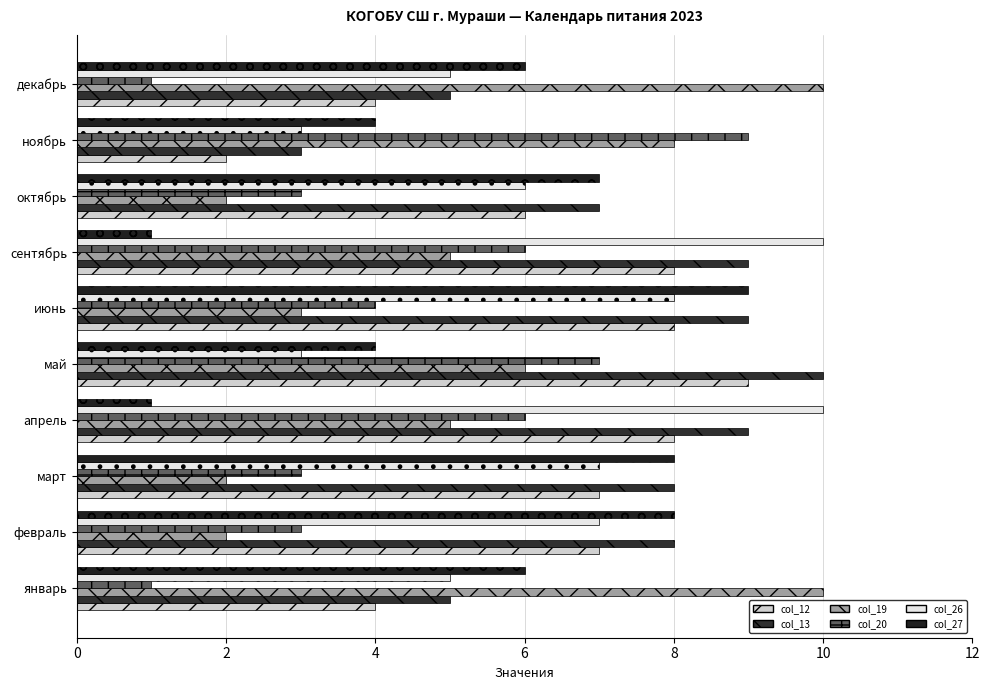

Which series has the widest spread of values?

col_19